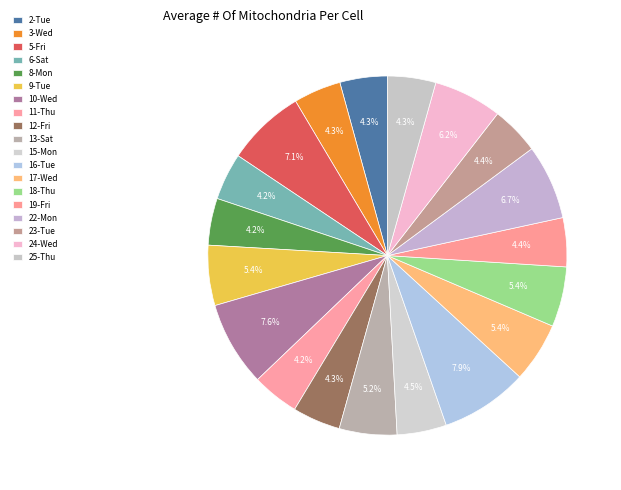

Rank the categories by value from highest to lowest.

16-Tue, 10-Wed, 5-Fri, 22-Mon, 24-Wed, 9-Tue, 18-Thu, 17-Wed, 13-Sat, 15-Mon, 19-Fri, 23-Tue, 25-Thu, 12-Fri, 3-Wed, 2-Tue, 6-Sat, 11-Thu, 8-Mon